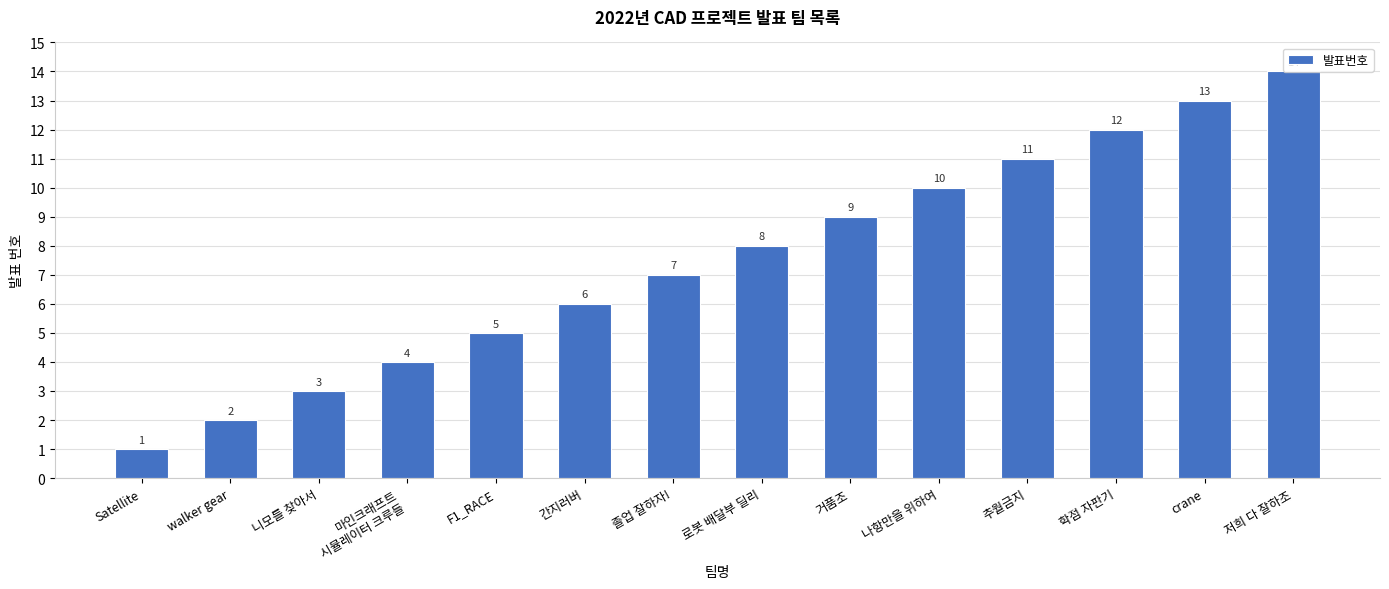

Is it true that the value at 저희 다 잘하조 is 24?

False